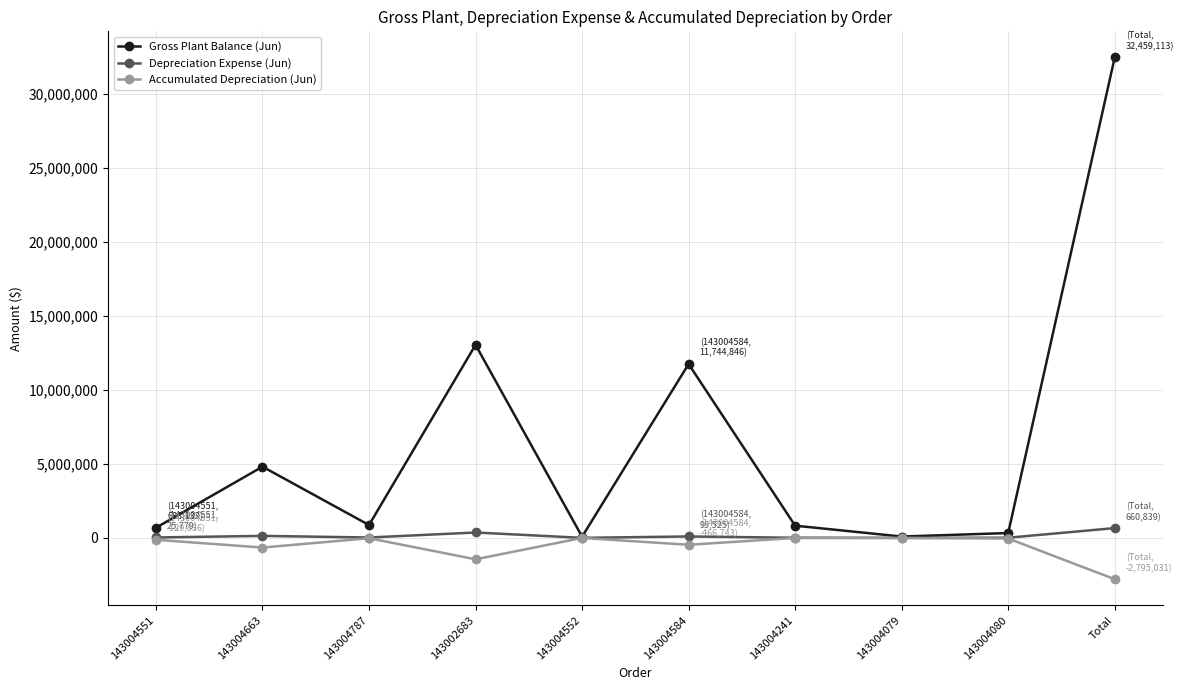

Does the chart display data point markers on the line(s)?

Yes